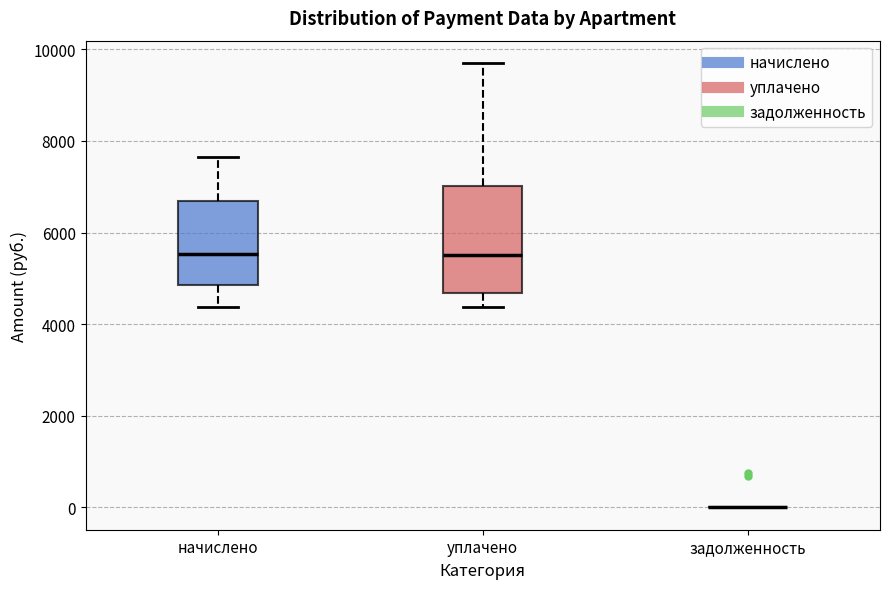

Reading left to right, transcribe this box plot: for each box, give where its median line is, the range the box spans, and where its two whiskers end, as read against the y-axis. The values are not printed on the chart, so give them approximately, as read against the axis.

начислено: median 5600, box 4800 to 6800, whiskers 4400 to 7600
уплачено: median 5600, box 4600 to 7000, whiskers 4400 to 9800
задолженность: box collapsed to a line at 0, whiskers 0 to 0